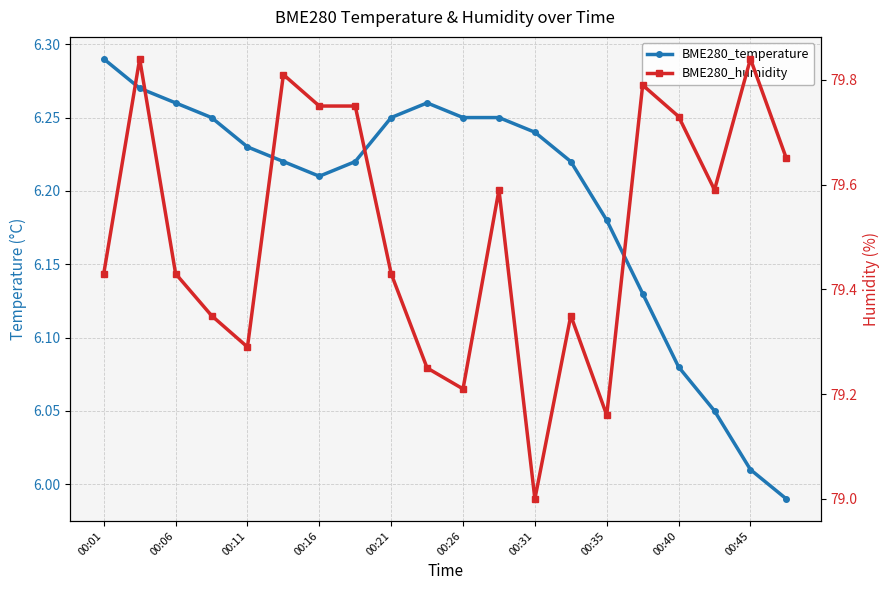

Is the value of BME280_temperature at 00:06 greater than the value of BME280_humidity at 00:45?

No